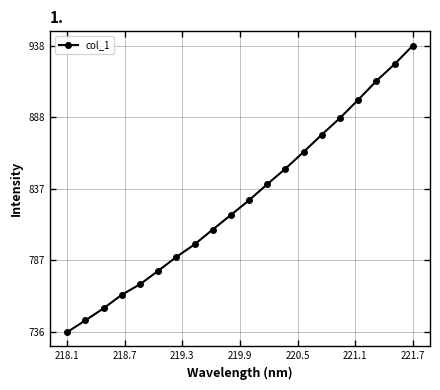

What is the maximum value shown in the chart?

939.0